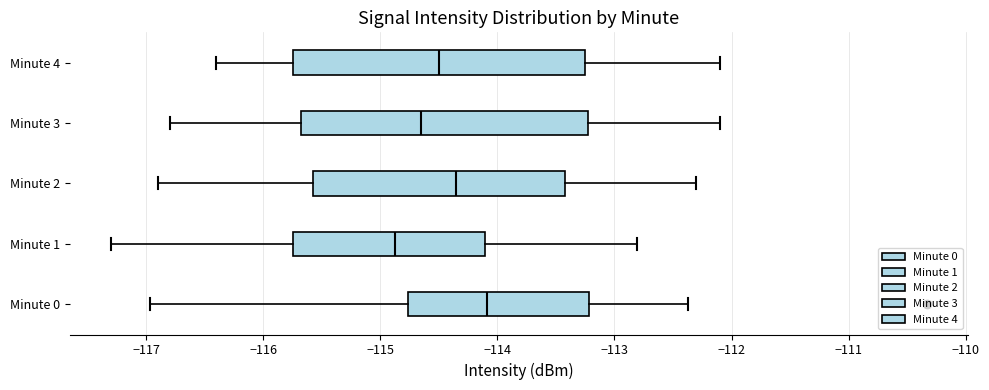

Which box's median line is the furthest to the right?

Minute 0